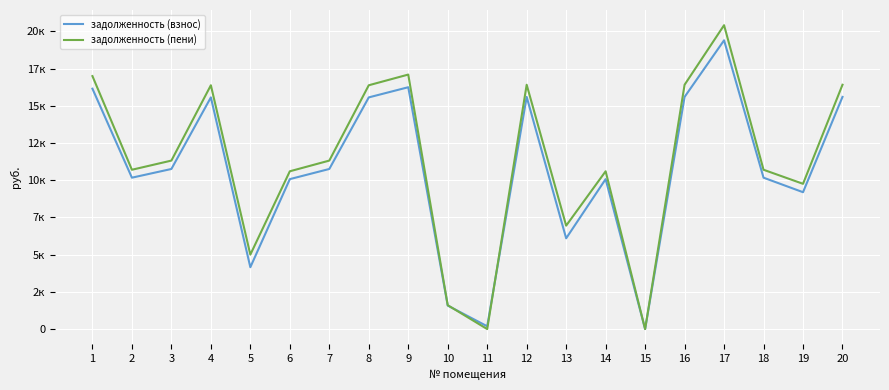

Is the value of задолженность (пени) at 15 greater than the value of задолженность (взнос) at 16?

No